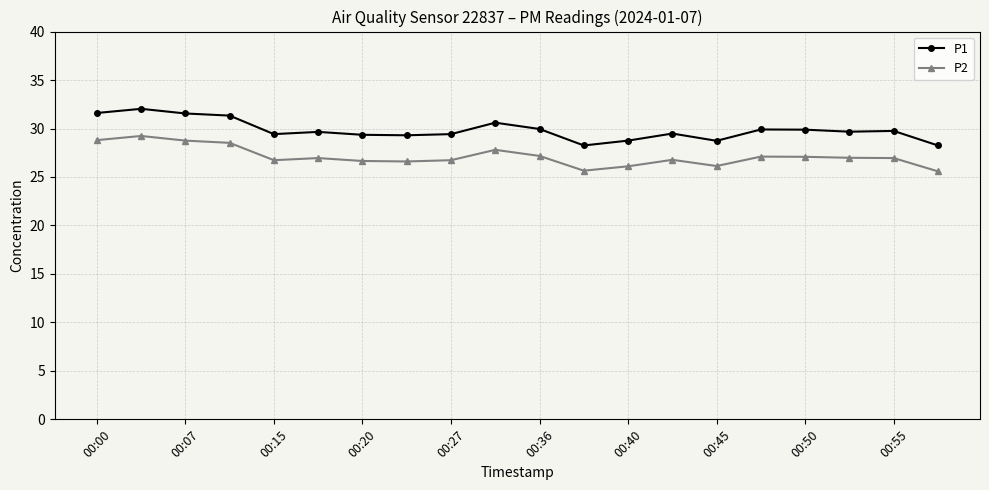

True or false: P1 has more than 1 points higher than both neighbors.

True